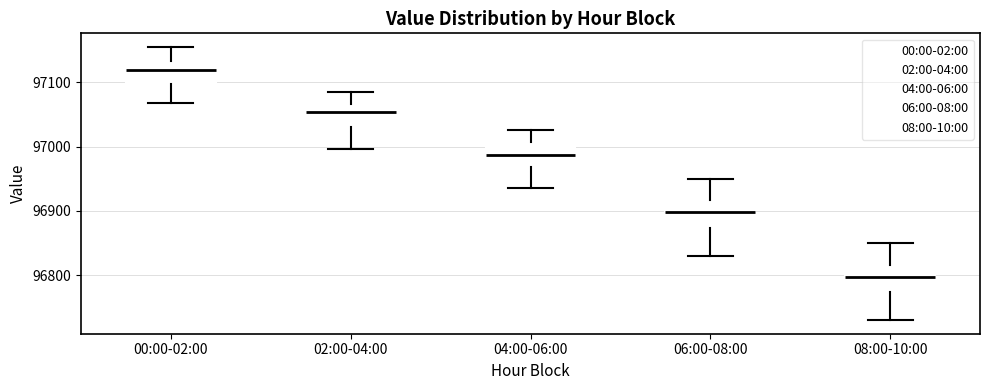

Which box's median line is the highest?

00:00-02:00